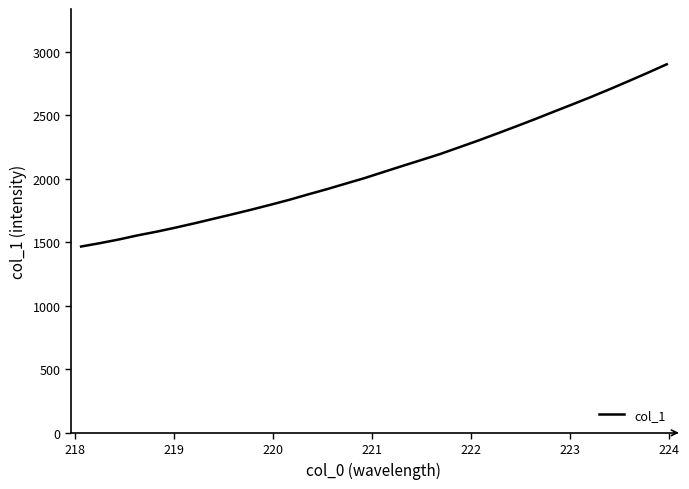

What is the difference between the maximum and minimum values?

1435.9